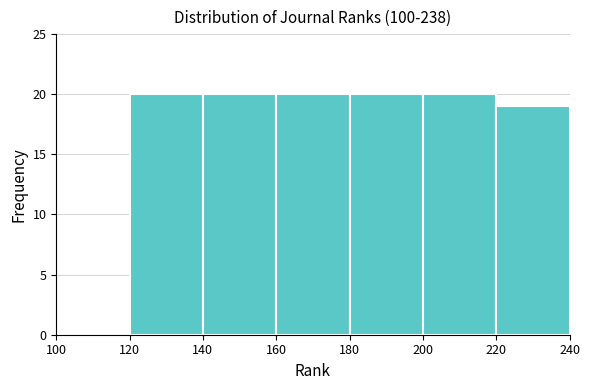

Reading left to right, list every bar in this chart as the range it spans on the x-axis followed by its height. The values are not printed on the chart, so give them approximately, as read against the axis.

100 to 120: 0
120 to 140: 20
140 to 160: 20
160 to 180: 20
180 to 200: 20
200 to 220: 20
220 to 240: 19